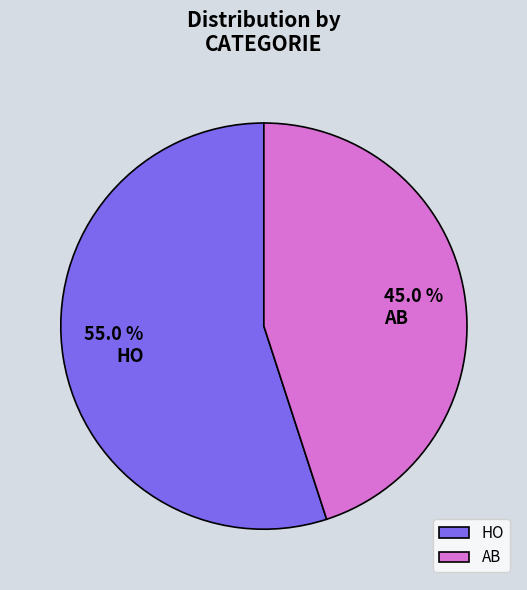

How many segments does this pie chart have?

2